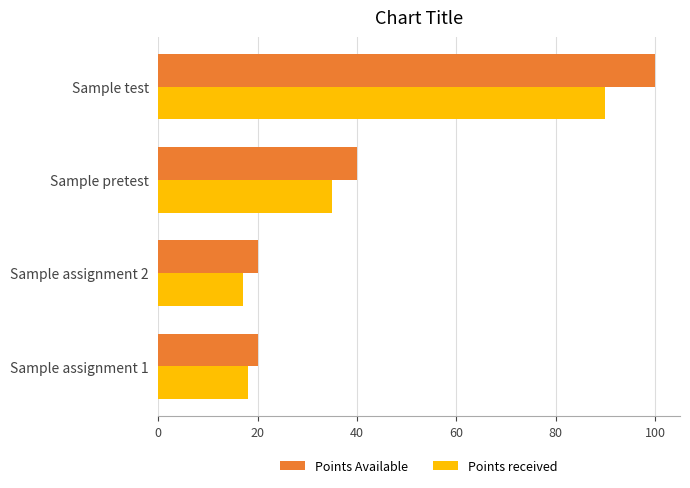

Which category has the highest value across all series?

Sample test